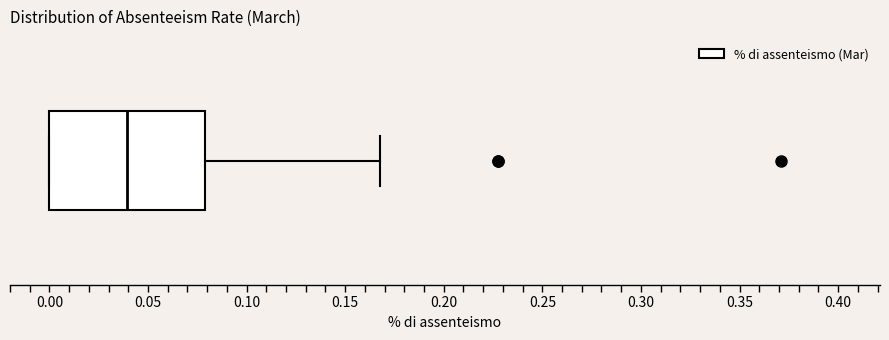

Where is the left edge of the box on the x-axis? The values are not printed on the chart, so give them approximately, as read against the axis.

0.00